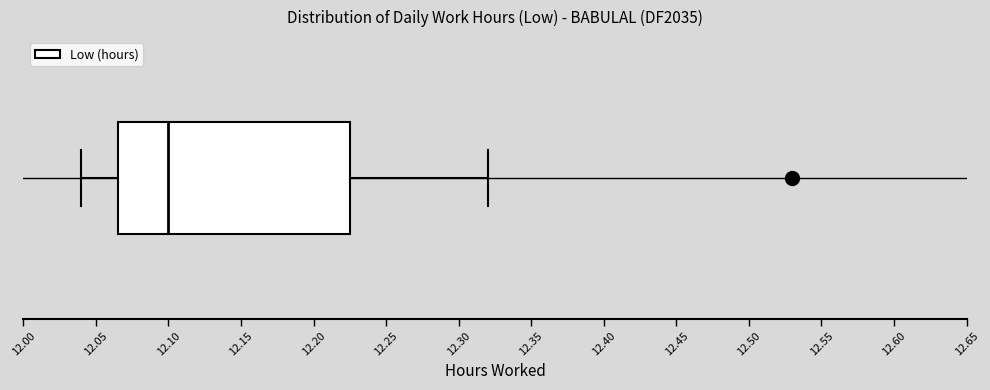

Transcribe this box plot: give where the median line is, the range the box spans, and where the two whiskers end, as read against the x-axis. The values are not printed on the chart, so give them approximately, as read against the axis.

median 12.100, box 12.065 to 12.225, whiskers 12.040 to 12.320